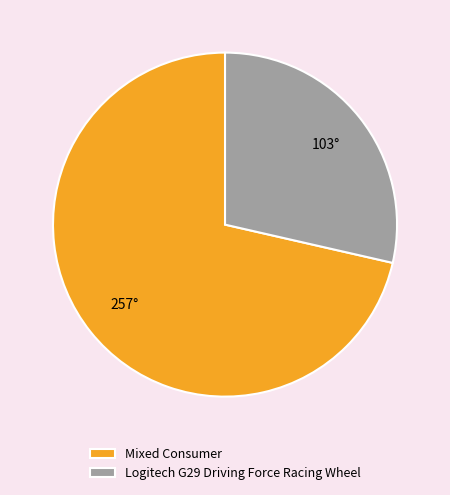

Between Mixed Consumer and Logitech G29 Driving Force Racing Wheel, which is larger?

Mixed Consumer